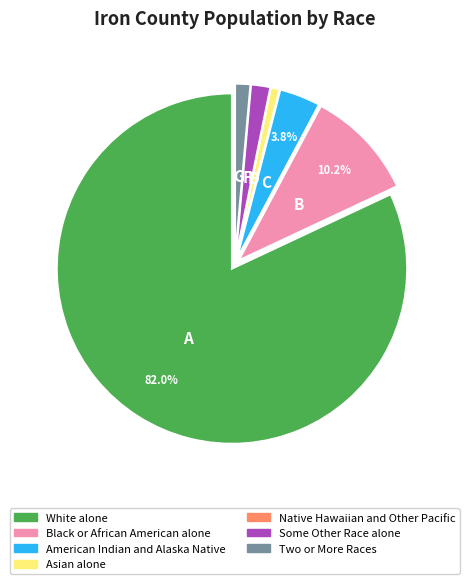

Is the sum of Two or More Races and White alone greater than half?

Yes